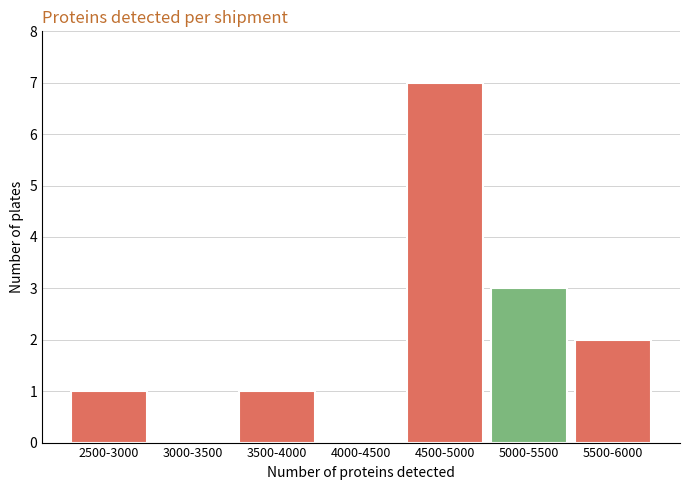

Reading right to left, what are all the values shown in this chart?

5500-6000=2	5000-5500=3	4500-5000=7	4000-4500=0	3500-4000=1	3000-3500=0	2500-3000=1